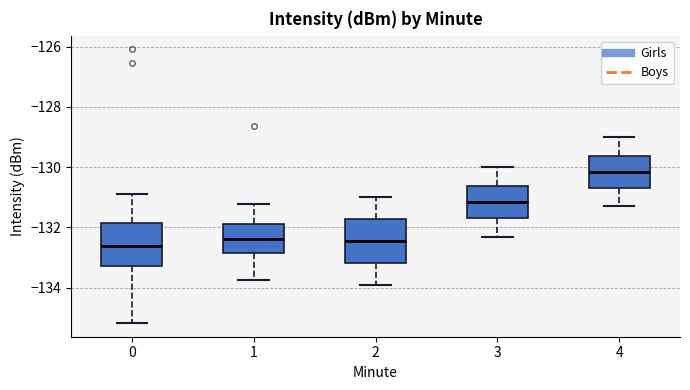

Where does the lower whisker of the box at x = 2 end on the y-axis? The values are not printed on the chart, so give them approximately, as read against the axis.

-133.8